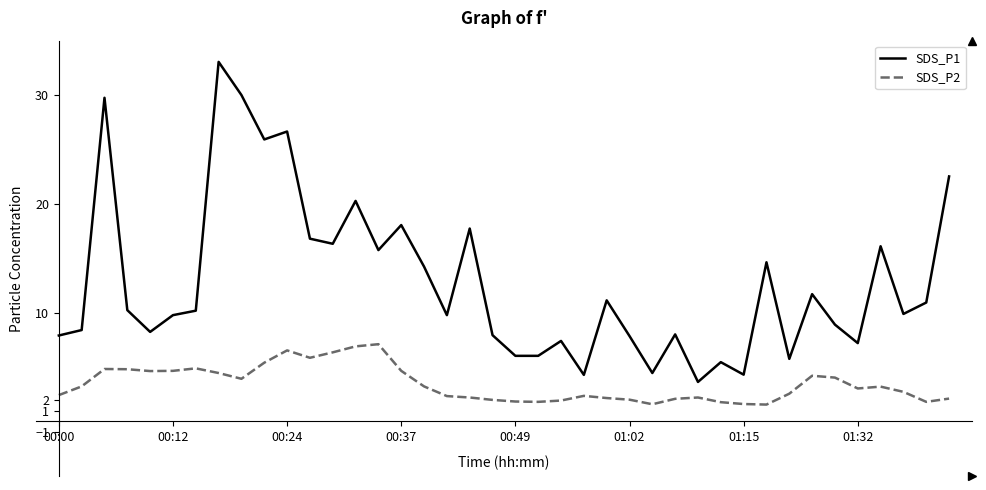

True or false: SDS_P2 and SDS_P1 intersect in this chart.

False